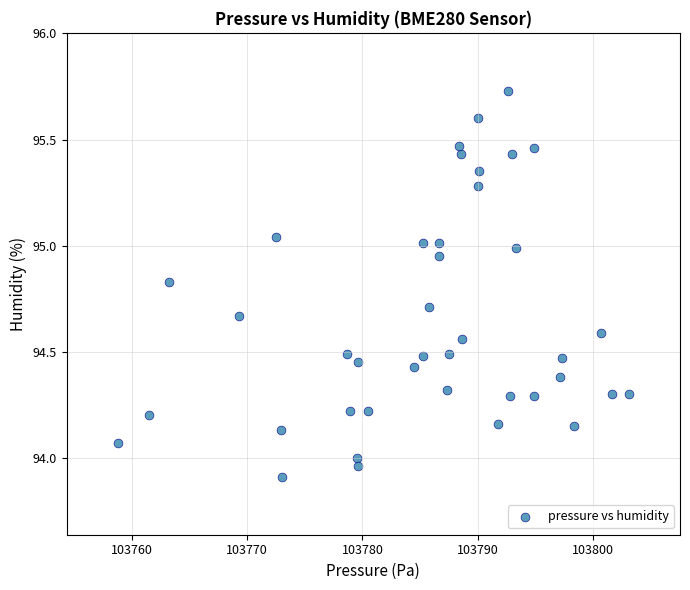

What is the range of Y values (max minus min)?

1.8